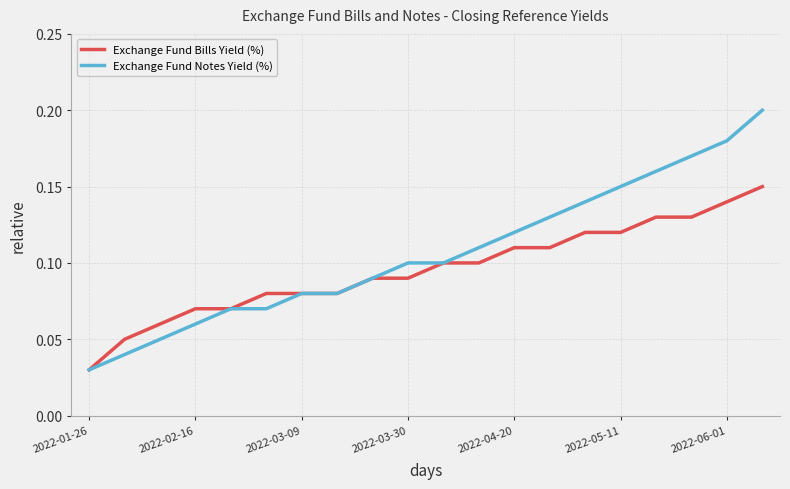

Which series has the largest range (max minus min)?

Exchange Fund Notes Yield (%)